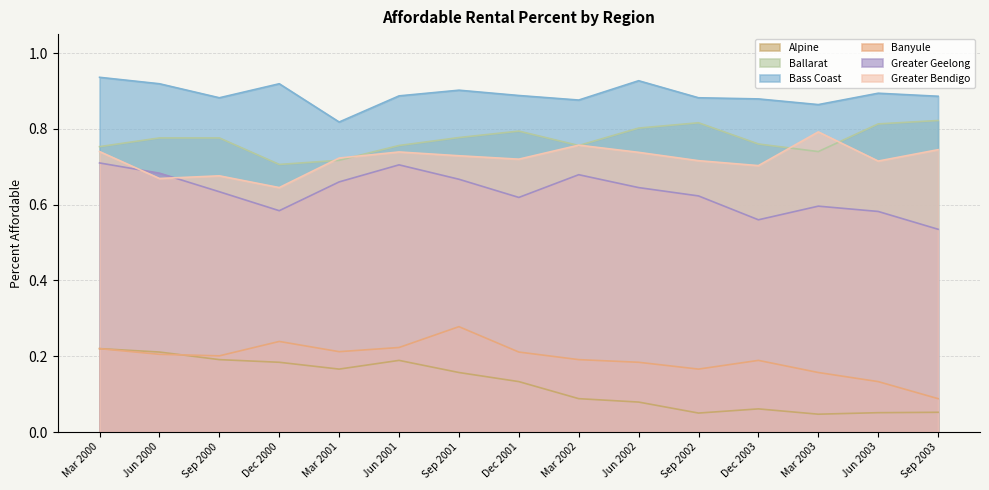

True or false: Ballarat and Banyule cross at least once.

False